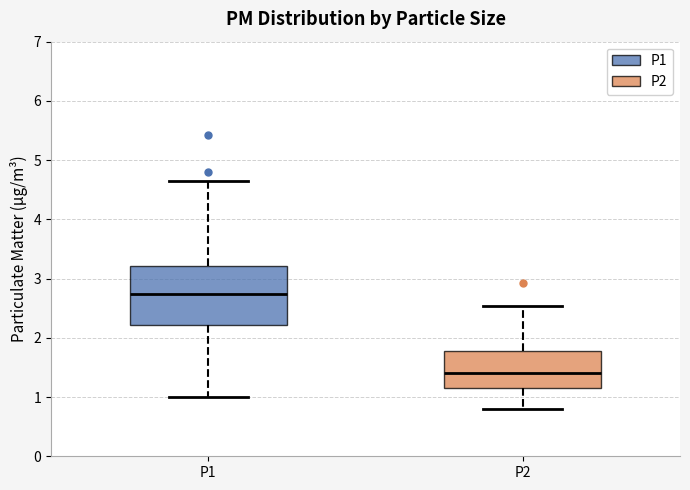

Comparing the boxes themselves (not the whiskers), which one is the tallest?

P1